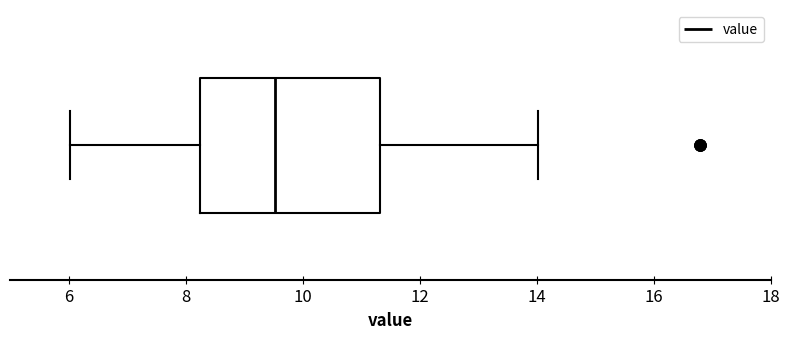

Where is the right edge of the box on the x-axis? The values are not printed on the chart, so give them approximately, as read against the axis.

11.4